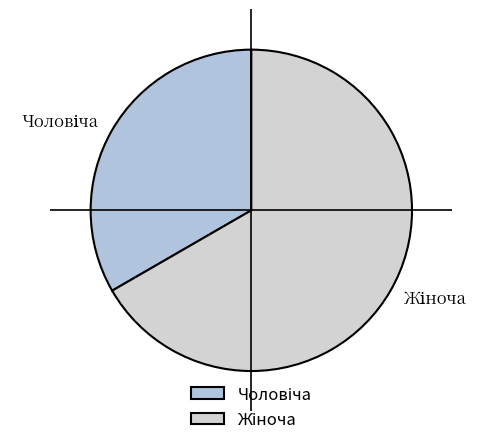

Is there a majority slice in this chart?

Yes